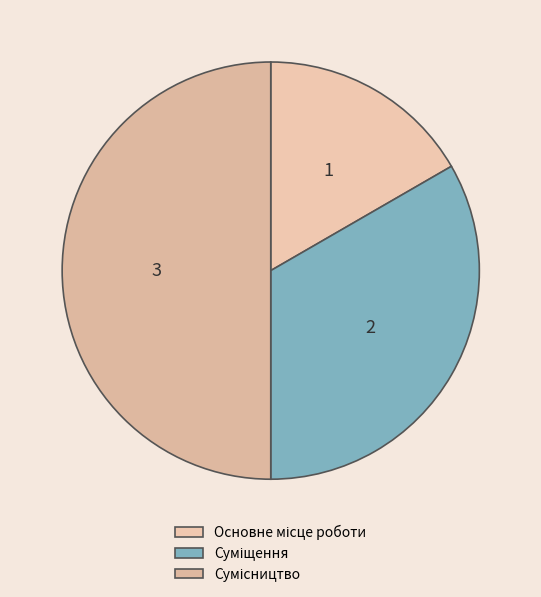

How many slices are in this pie chart?

3